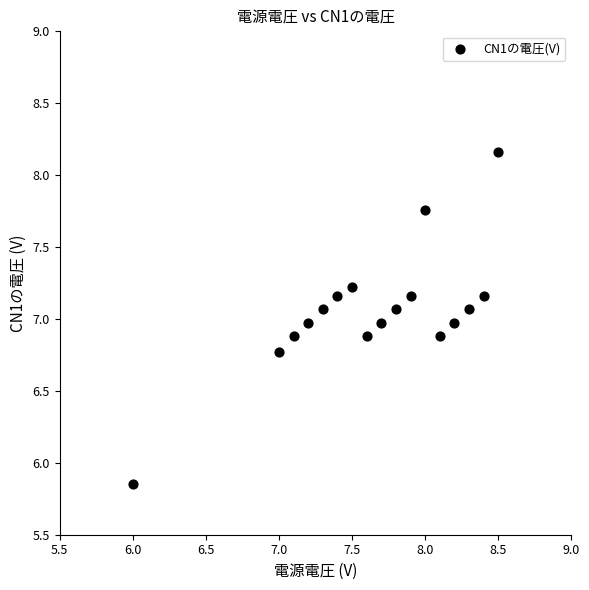

What is the range of X values (max minus min)?

2.5